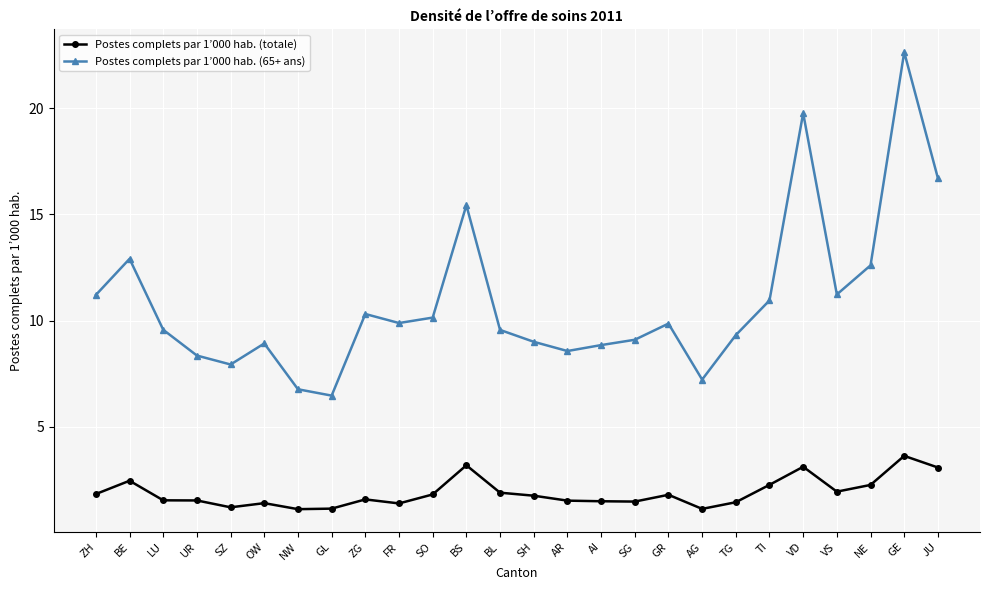

Which series has the largest total across all categories?

Postes complets par 1’000 hab. (65+ ans)